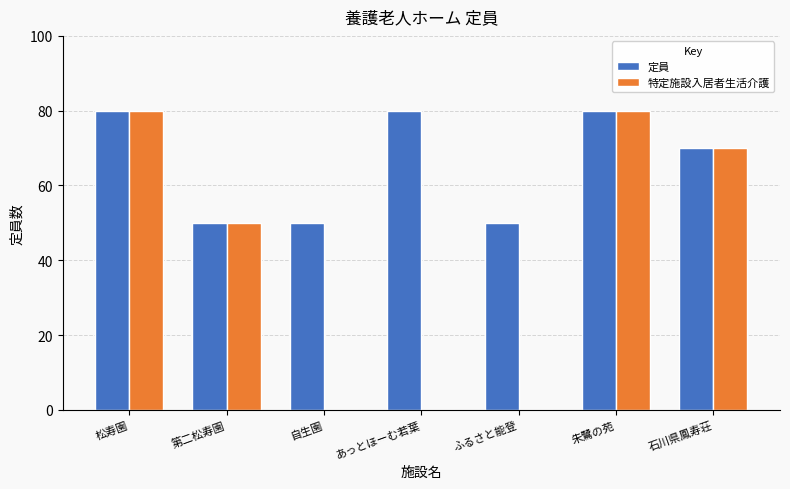

Is it true that 定員 equals 106 at 松寿園?

False